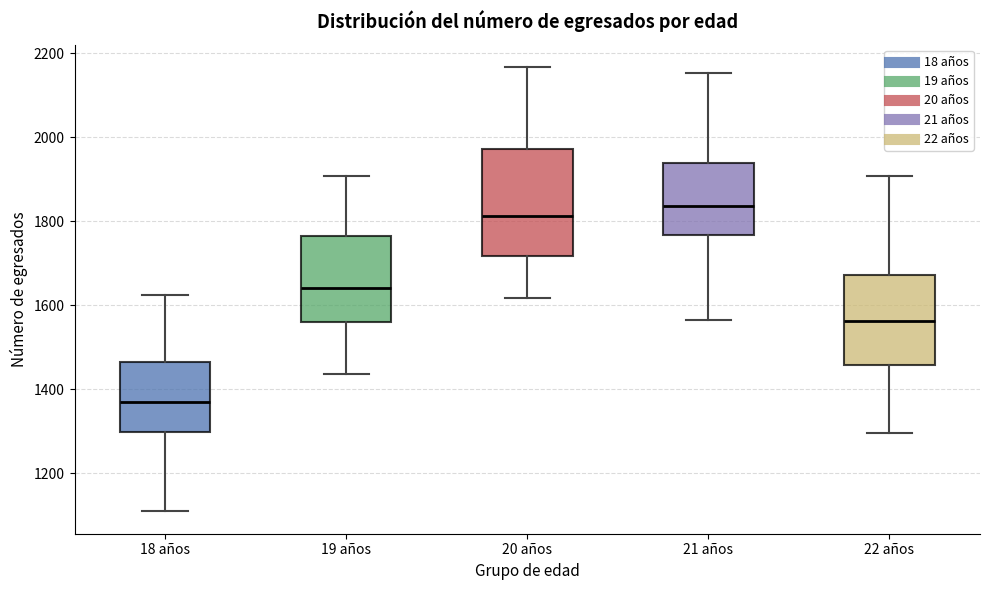

Which box is the tallest, from its lower edge to its upper edge?

20 años